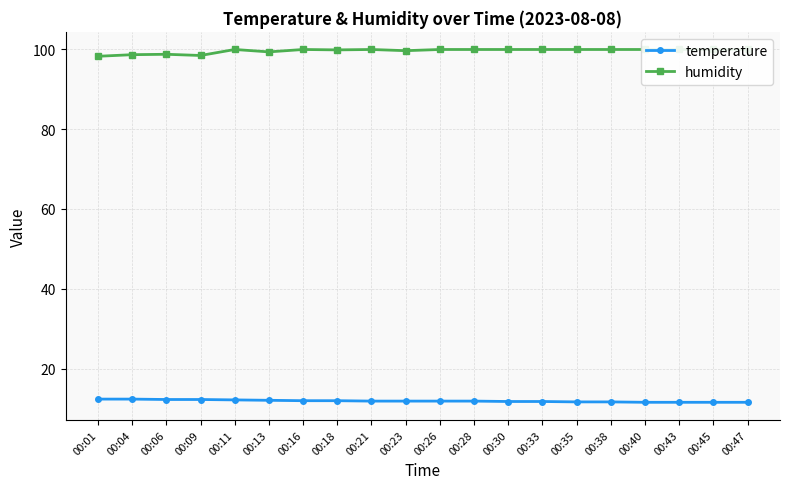

List the series in order of their peak value, lowest first.

temperature, humidity